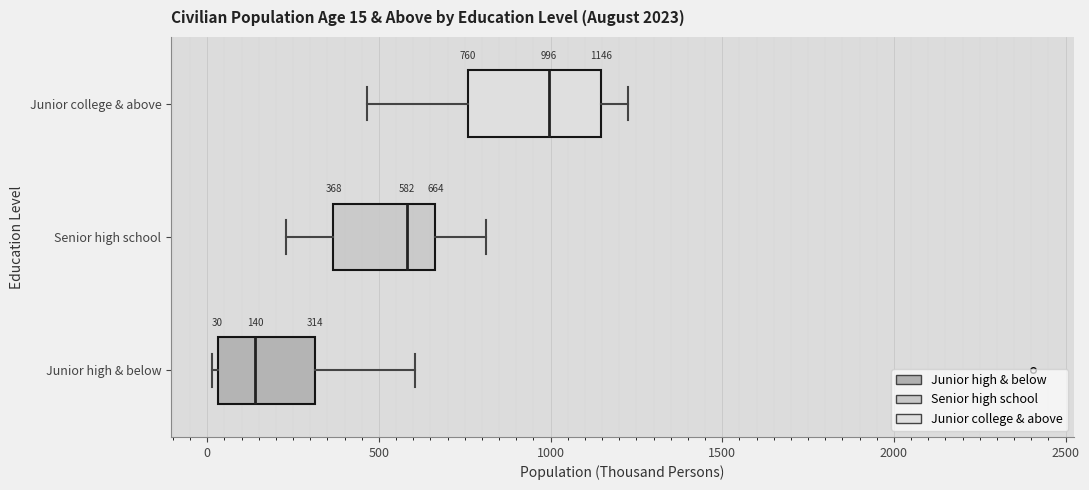

Which box has the furthest to the right median line?

Junior college & above